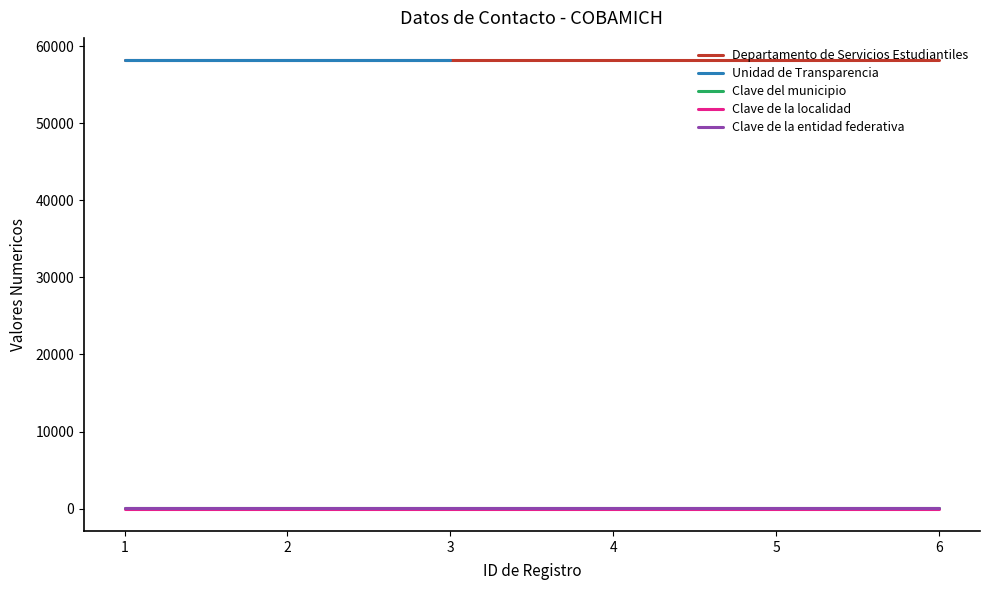

Does the chart display data point markers on the line(s)?

No